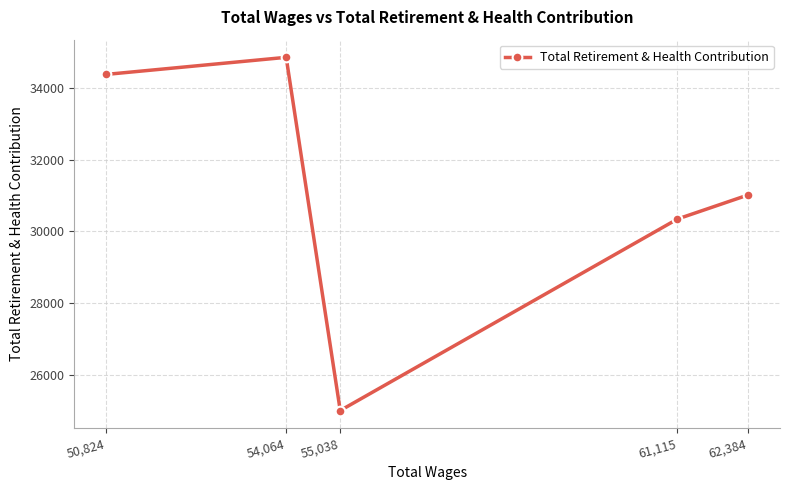

What is the difference between the second highest and second lowest values?

4033